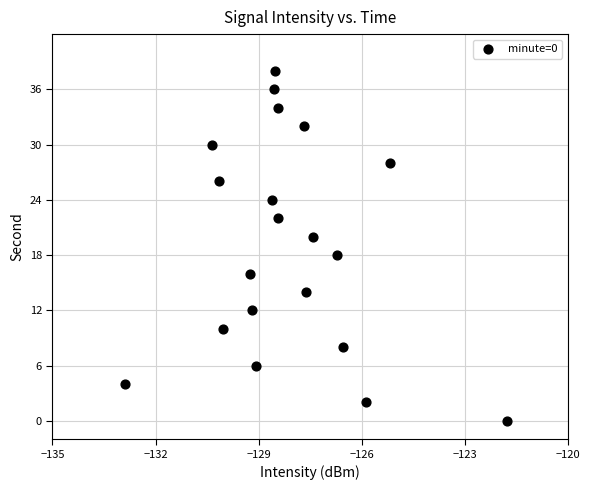

What is the range of Y values (max minus min)?

38